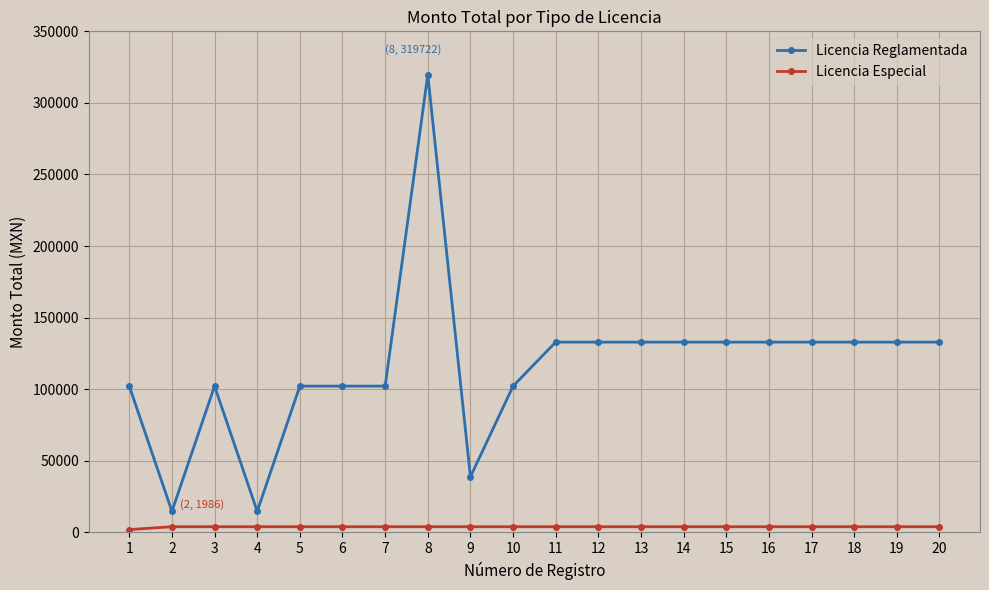

What is the minimum value for Licencia Reglamentada?

14714